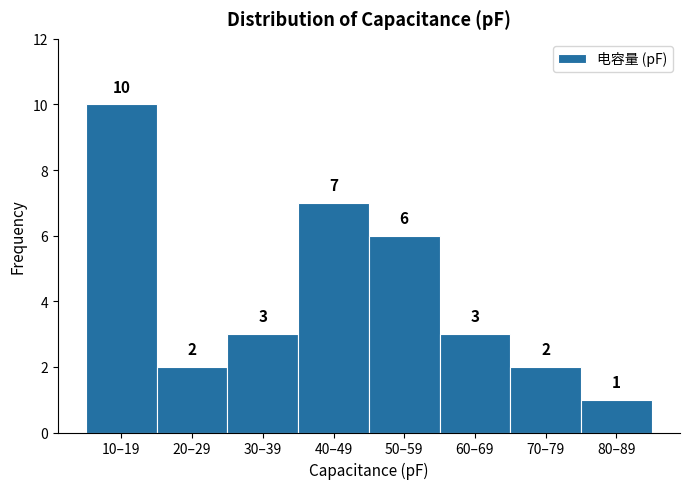

Reading right to left, list all the values displayed in this chart.

80–89=1	70–79=2	60–69=3	50–59=6	40–49=7	30–39=3	20–29=2	10–19=10